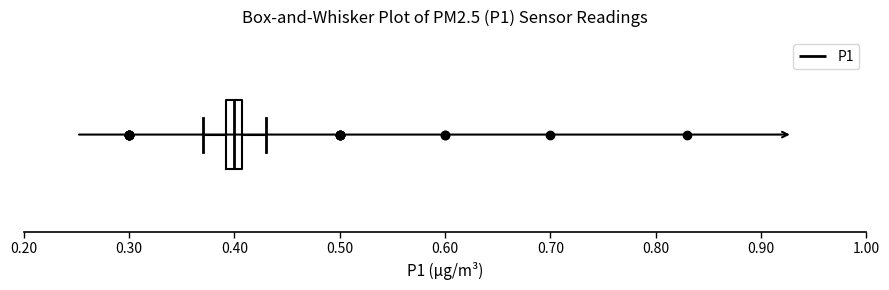

Read this box plot against the x-axis: the position of the median line, the range covered by the box, and the ends of both whiskers. The values are not printed on the chart, so give them approximately, as read against the axis.

median 0.40, box 0.39 to 0.41, whiskers 0.37 to 0.43